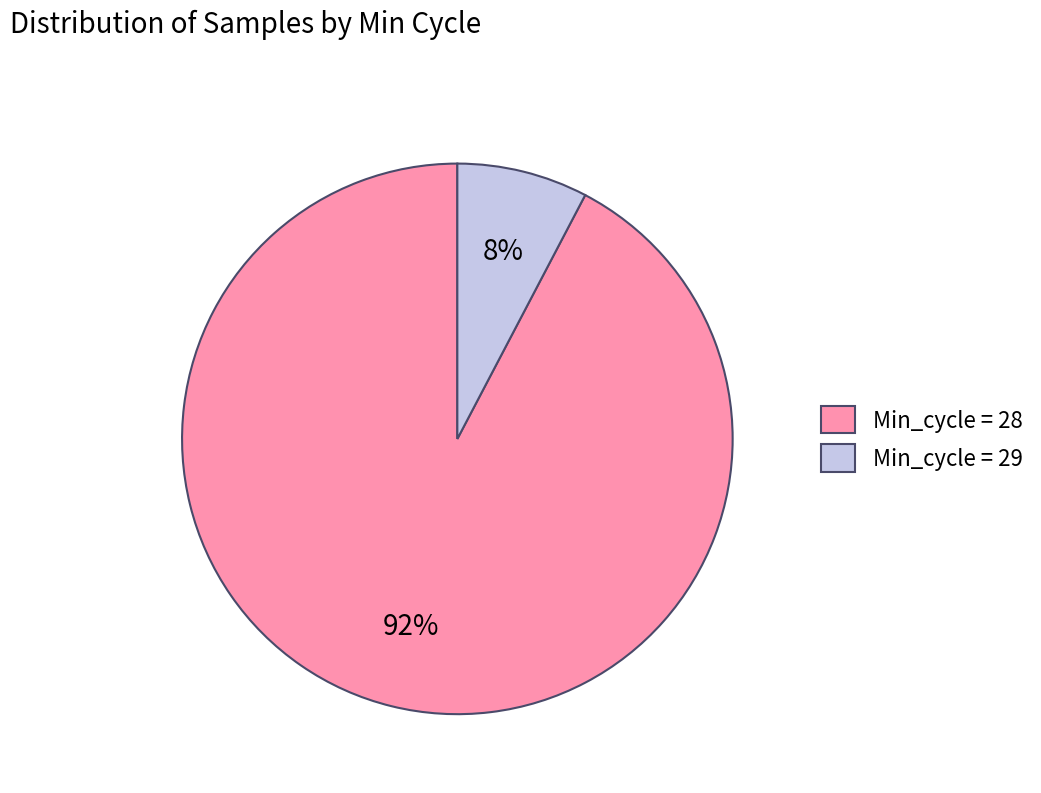

To the nearest percent, what percentage of the pie is Min_cycle = 29?

8%